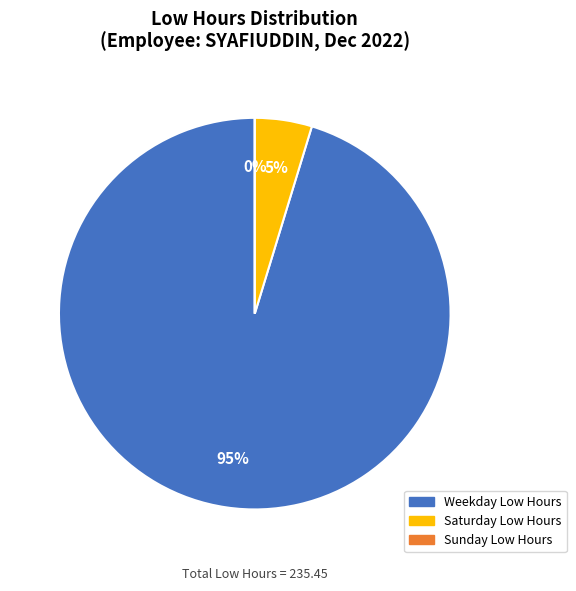

Is 18-Sun the majority of the pie?

No